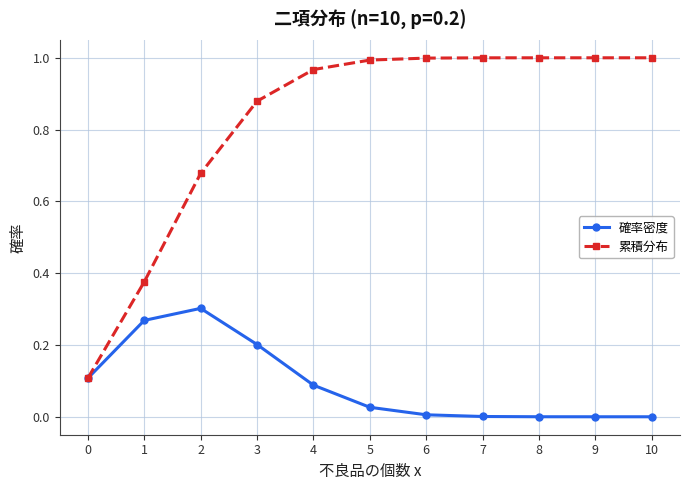

Which series has the largest range (max minus min)?

累積分布